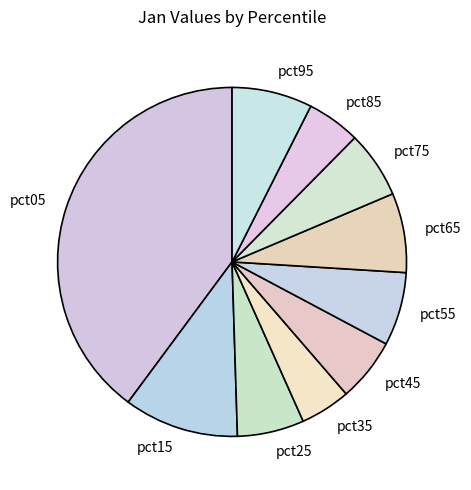

Is there any slice that represents more than half of the pie?

No